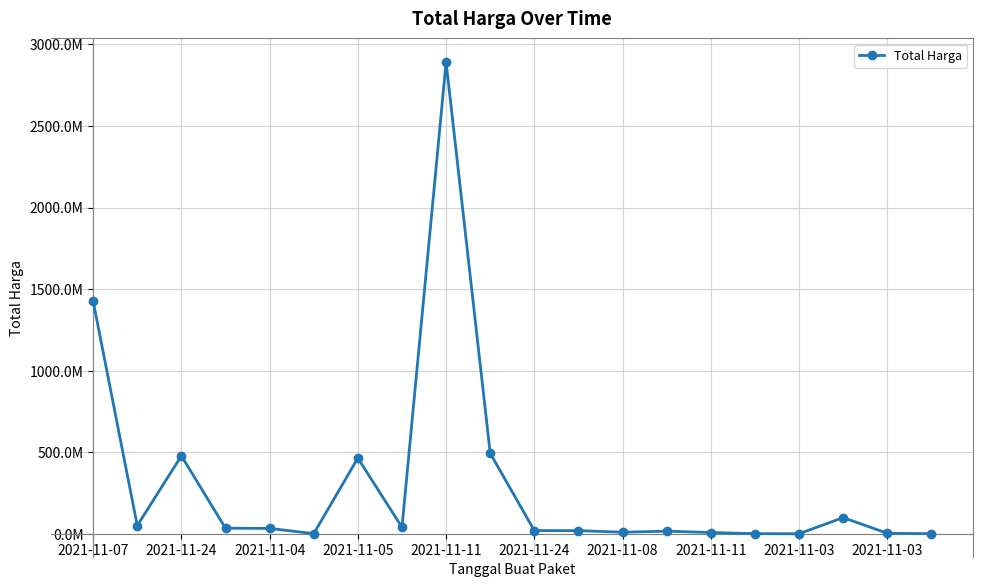

Is this an area chart (filled region under the line)?

No